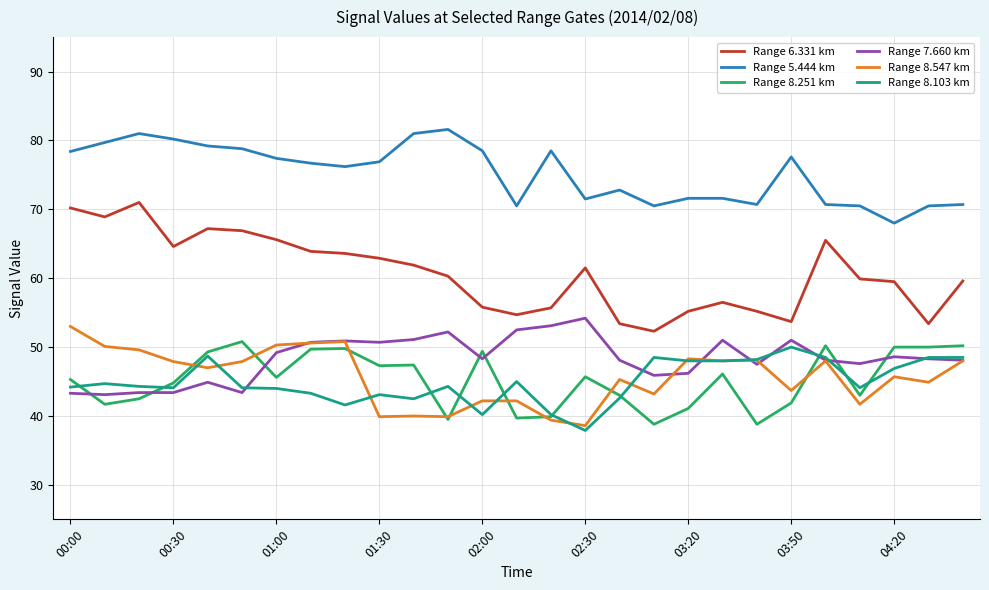

Which series has the largest total across all categories?

Range 5.444 km